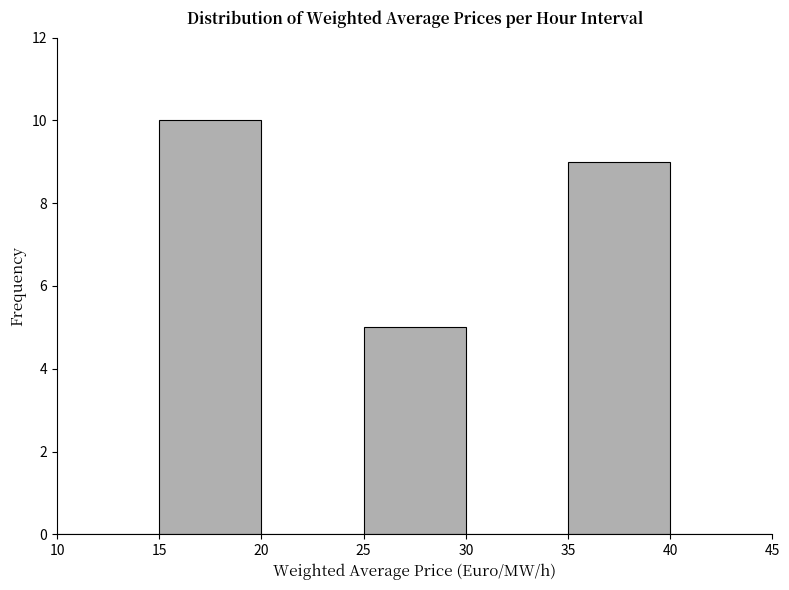

What is the height of the bar covering 15 to 20 on the x-axis? The values are not printed on the chart, so give them approximately, as read against the axis.

10